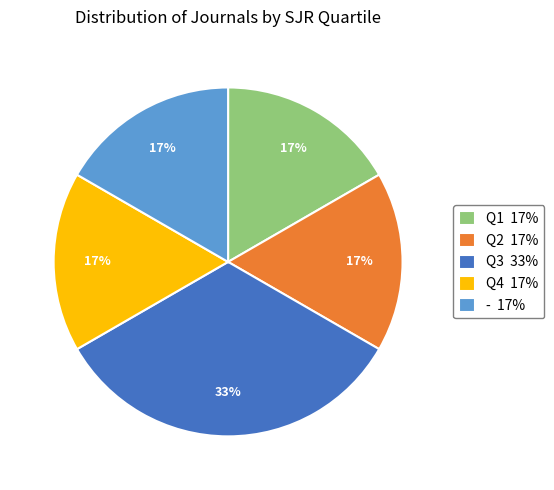

Is it true that Q1 17% is 4% of the pie?

False